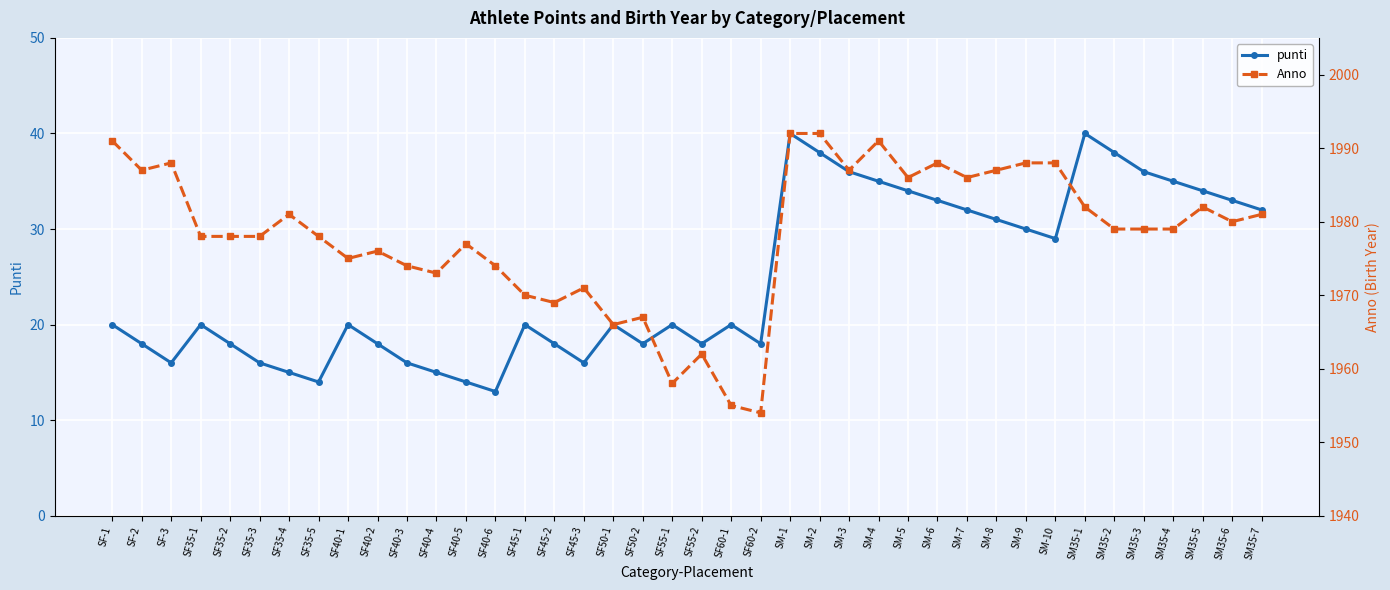

Between SF35-3 and SF45-1, which series saw the biggest shift?

Anno